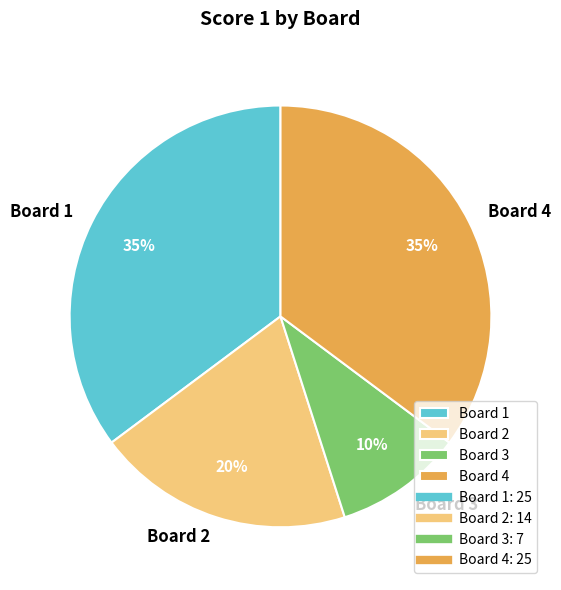

True or false: Board 3 accounts for 10% of the total.

True